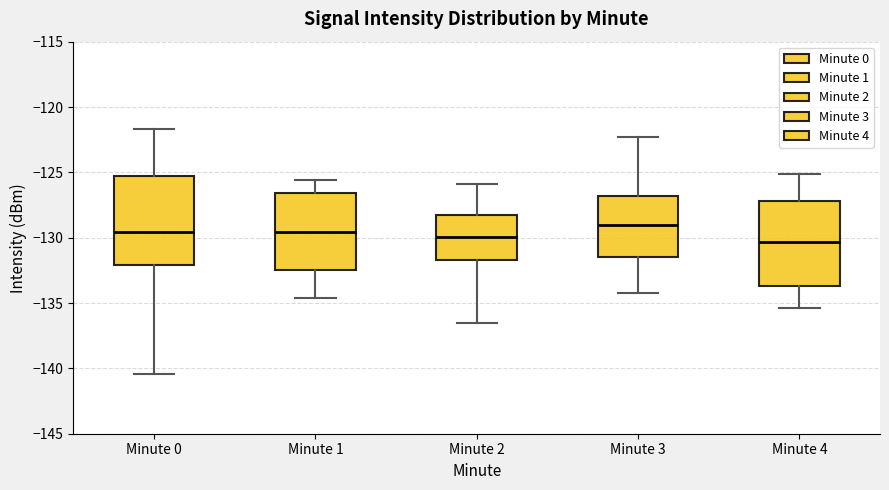

Where is the lower edge of the box for Minute 3 on the y-axis? The values are not printed on the chart, so give them approximately, as read against the axis.

-131.5